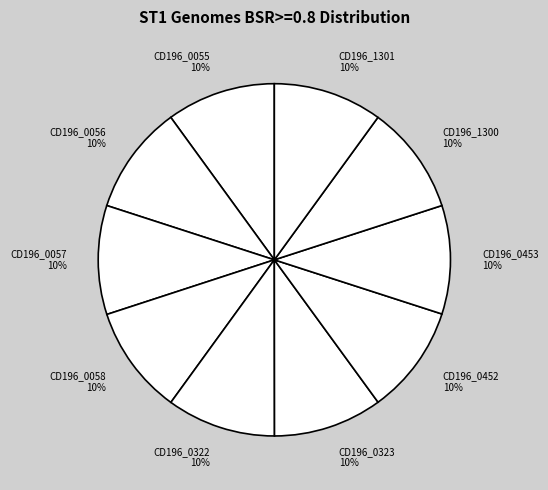

To the nearest percent, what is the average slice percentage?

10%